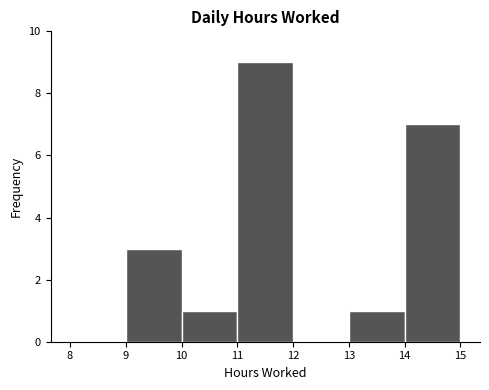

Reading left to right, transcribe this chart: for each bar, give the range it covers on the x-axis and its height. The values are not printed on the chart, so give them approximately, as read against the axis.

8 to 9: 0
9 to 10: 3
10 to 11: 1
11 to 12: 9
12 to 13: 0
13 to 14: 1
14 to 15: 7